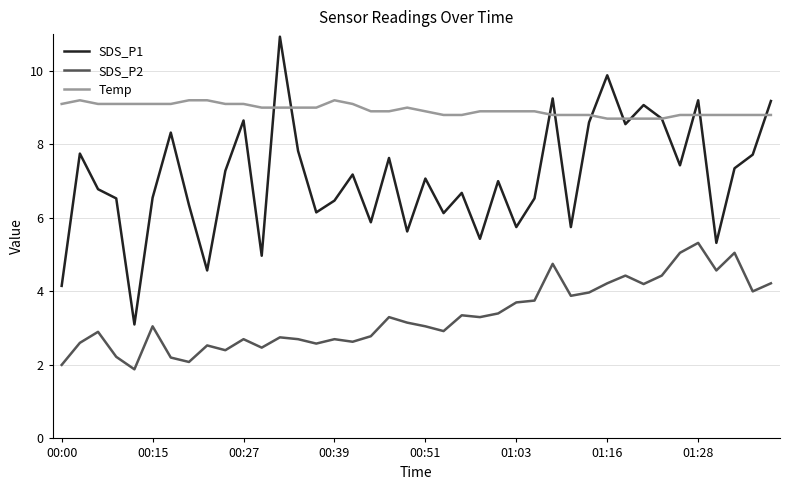

Which series has the largest range (max minus min)?

SDS_P1